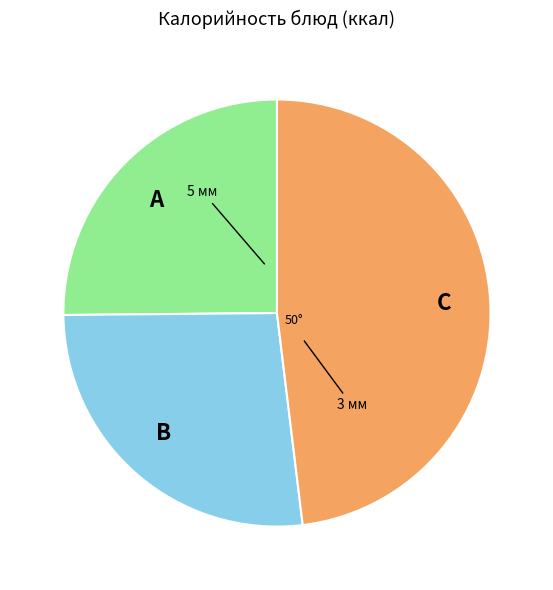

Which category has the biggest portion of the pie?

C